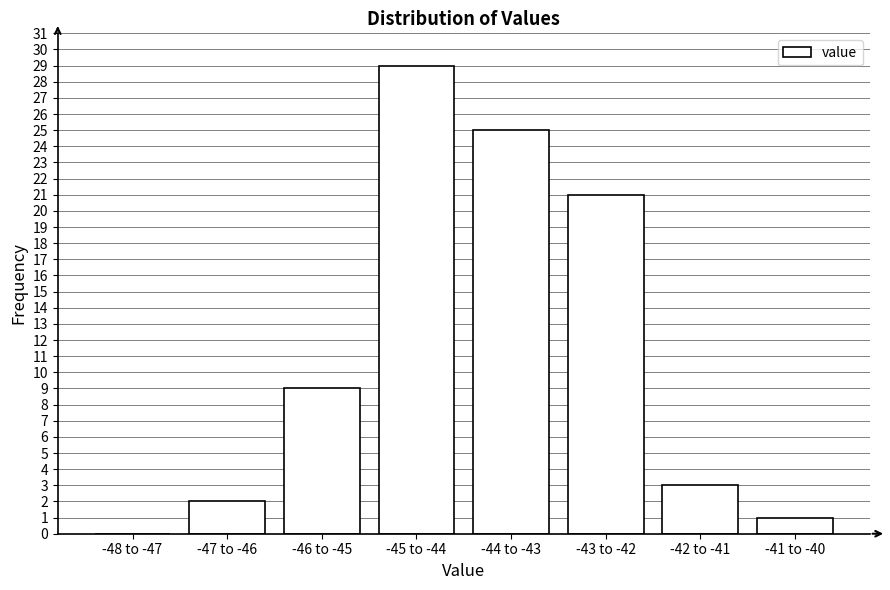

Reading left to right, extract all data points from this chart.

-48 to -47=0	-47 to -46=2	-46 to -45=9	-45 to -44=29	-44 to -43=25	-43 to -42=21	-42 to -41=3	-41 to -40=1